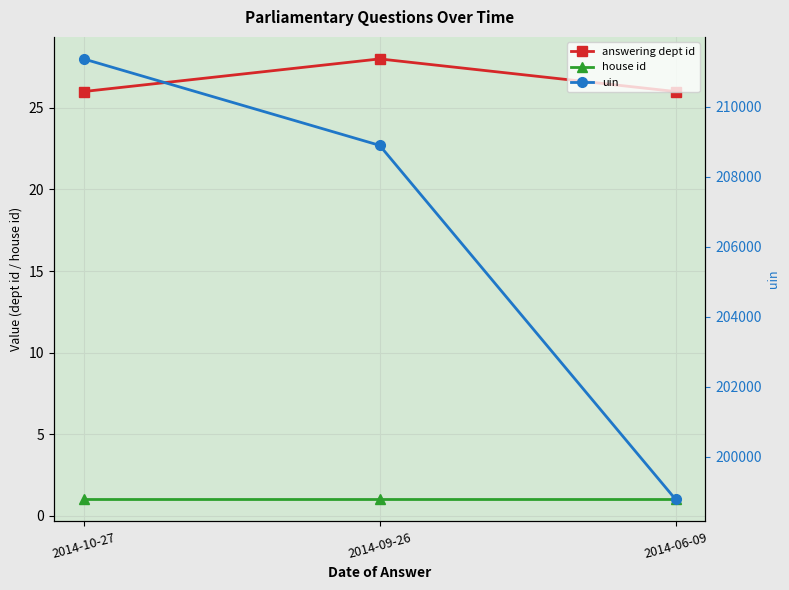

The value of uin at 2014-10-27 is 211362. True or false?

True